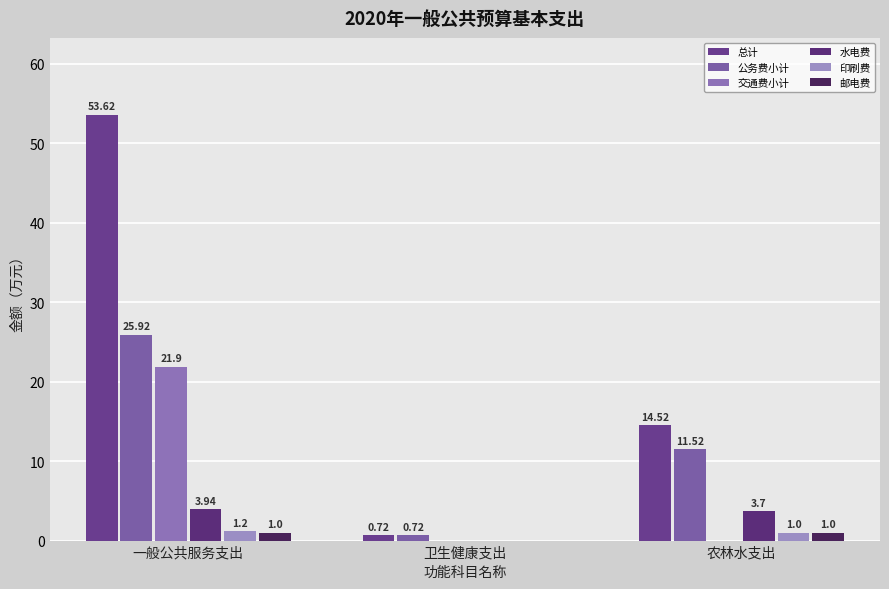

Is the value of 邮电费 at 卫生健康支出 greater than the value of 印刷费 at 农林水支出?

No